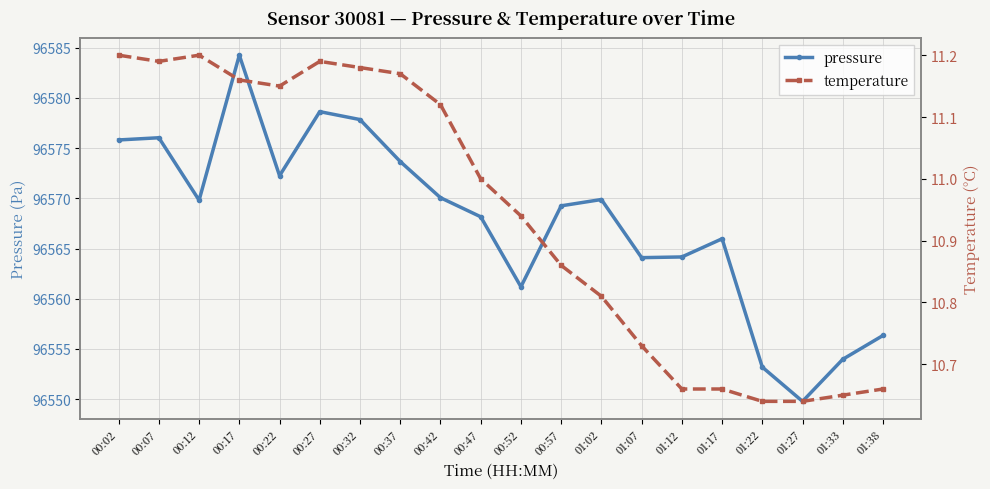

What is the smallest value displayed?

10.6